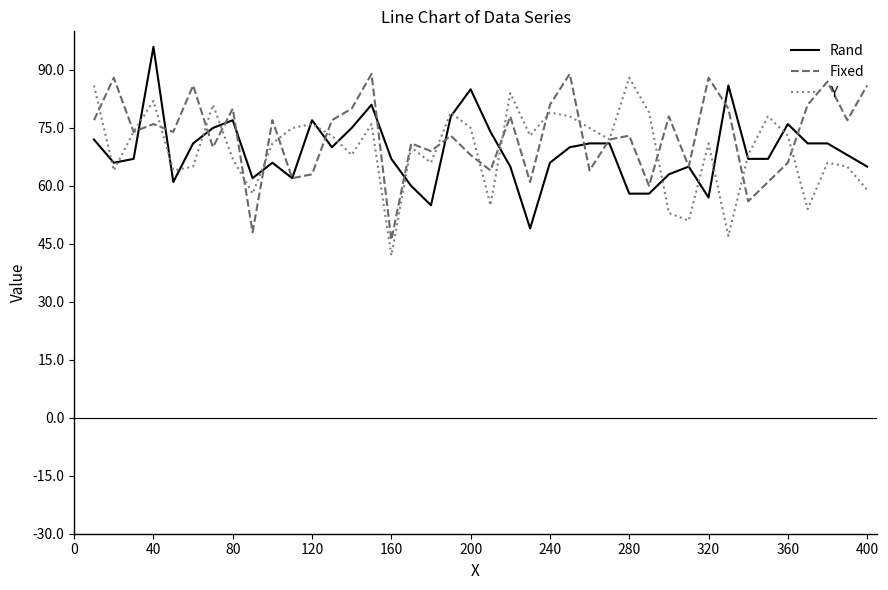

How many lines are shown in the chart?

3